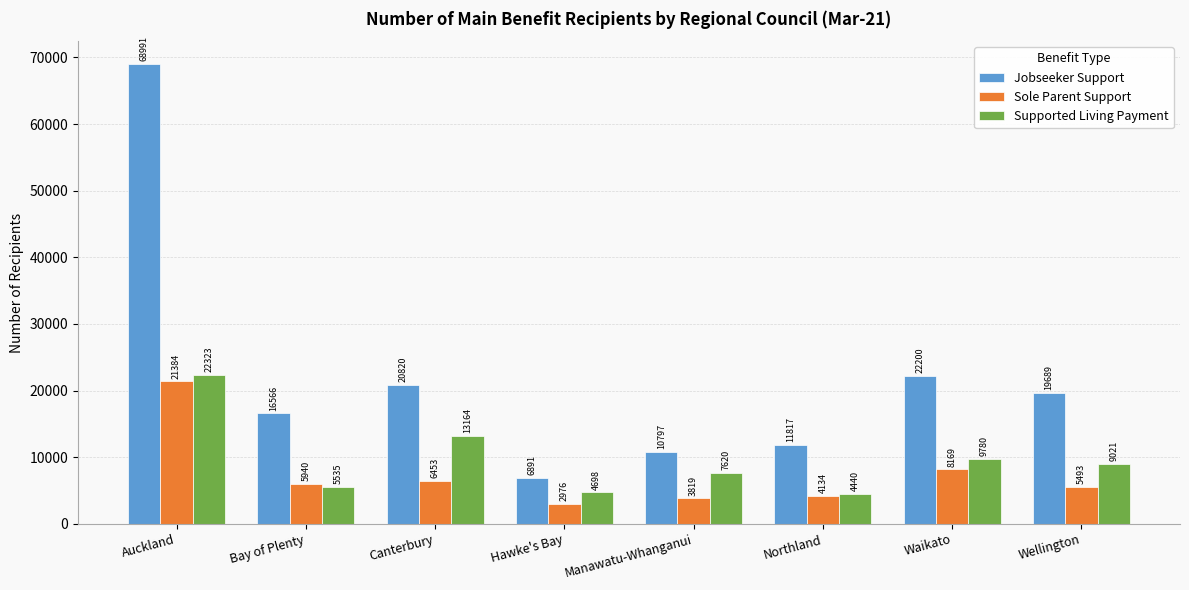

Where is Sole Parent Support nearest to the value 12180?

Waikato